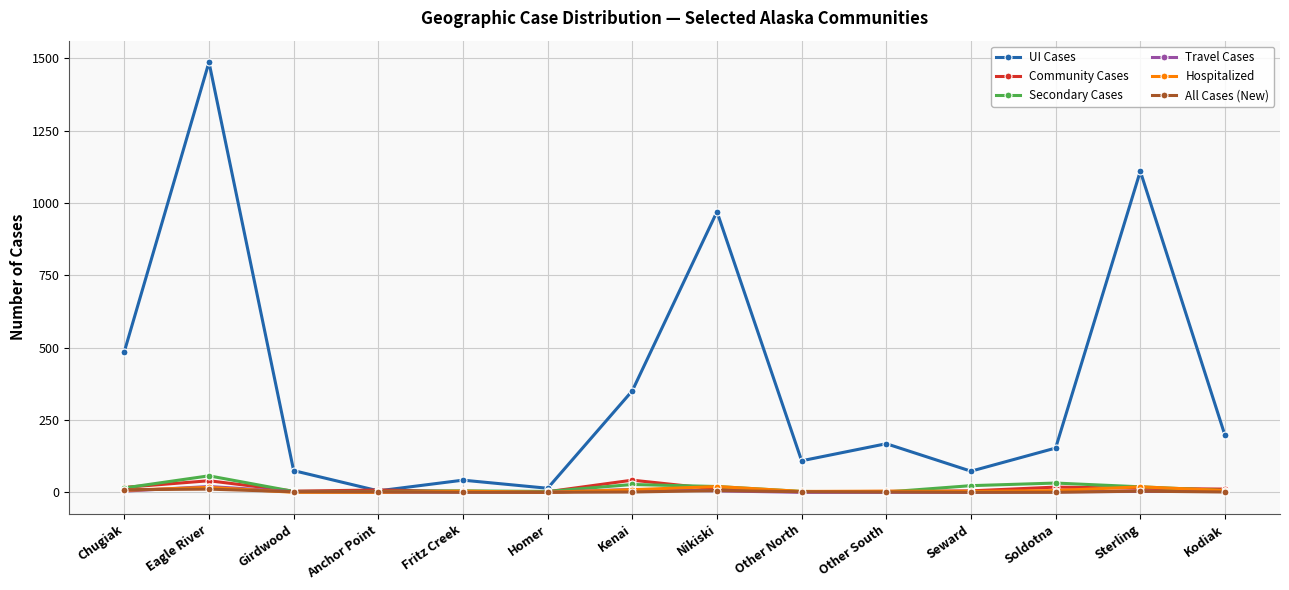

Is this an area chart (filled region under the line)?

No